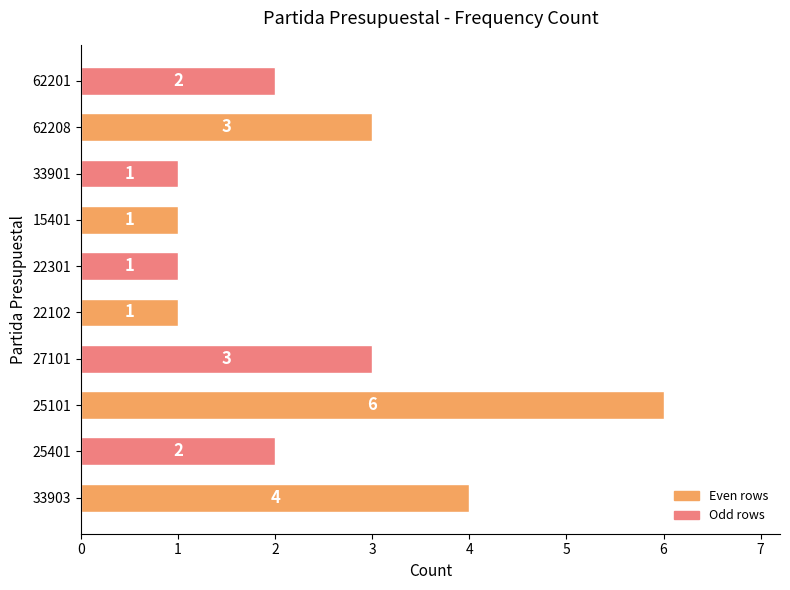

Are the bars horizontal?

Yes